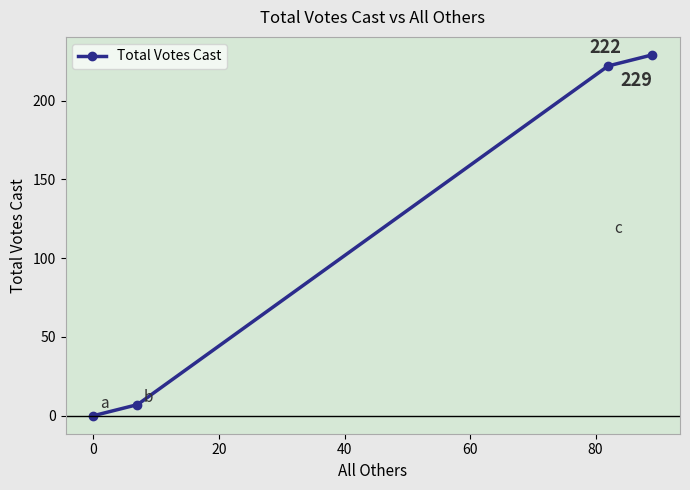

What is the difference between the second highest and minimum values?

222